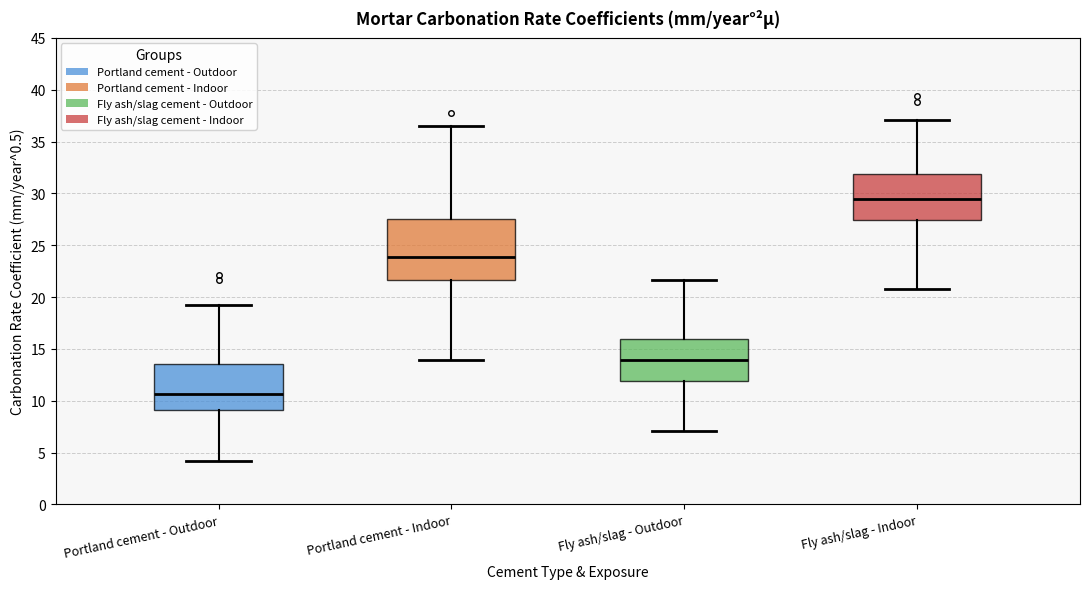

Reading left to right, read every box against the y-axis: the position of its median line, the range the box covers, and the ends of its whiskers. The values are not printed on the chart, so give them approximately, as read against the axis.

Portland cement - Outdoor: median 10.5, box 9.0 to 13.5, whiskers 4.0 to 19.0
Portland cement - Indoor: median 24.0, box 21.5 to 27.5, whiskers 14.0 to 36.5
Fly ash/slag - Outdoor: median 14.0, box 12.0 to 16.0, whiskers 7.0 to 21.5
Fly ash/slag - Indoor: median 29.5, box 27.5 to 32.0, whiskers 21.0 to 37.0